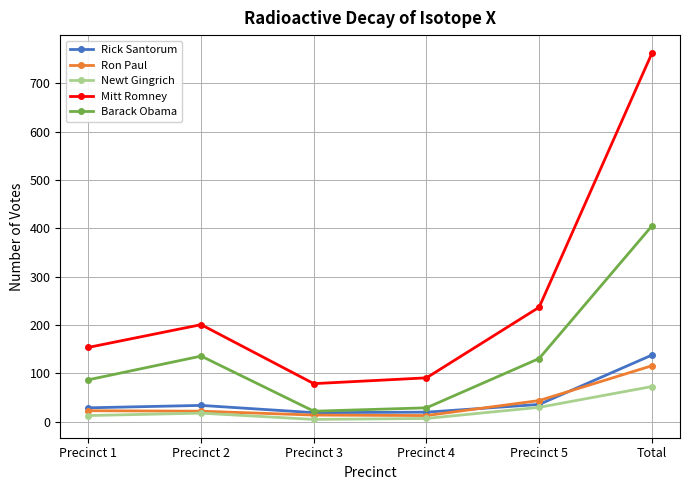

At which label is Mitt Romney closest to 420?

Precinct 5